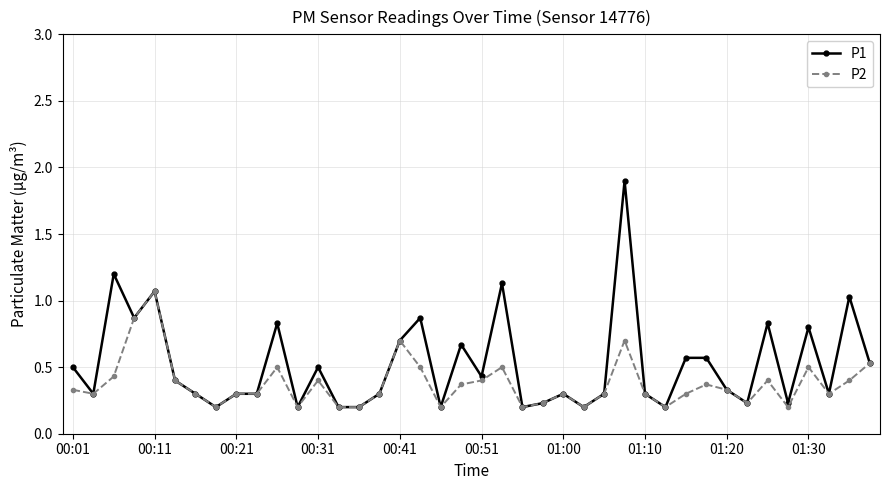

What are all the series names shown in the legend?

P1, P2